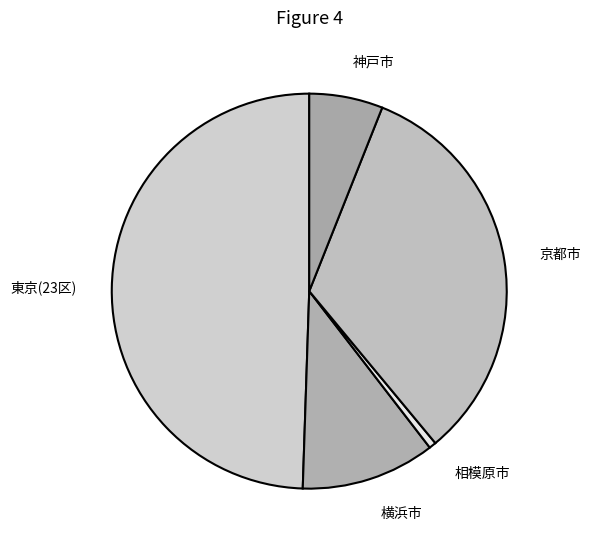

How many slices are in this pie chart?

5